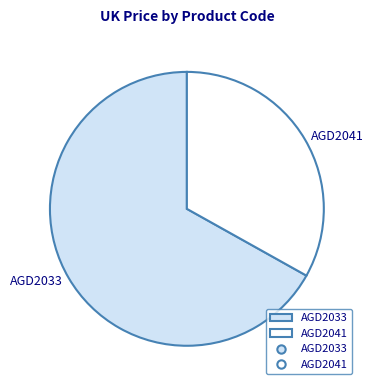

Do AGD2041 and AGD2033 together represent more than half of the pie?

Yes